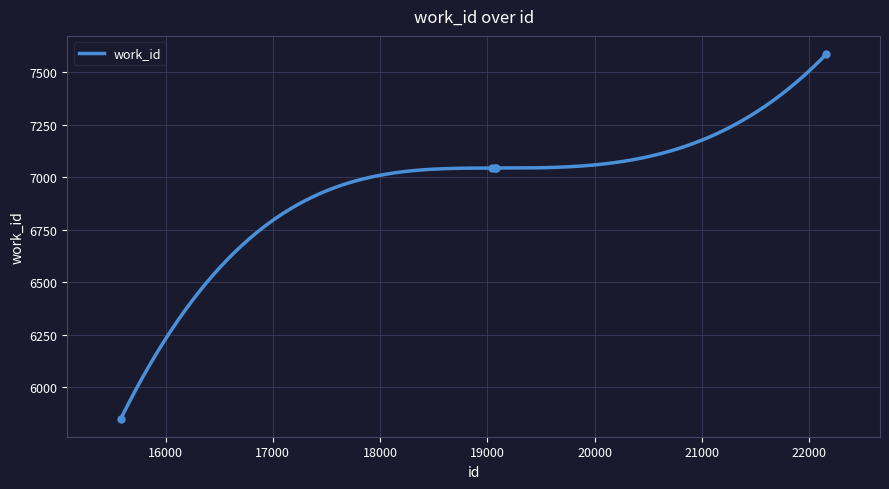

At which category does the chart reach its peak across all series?

22162